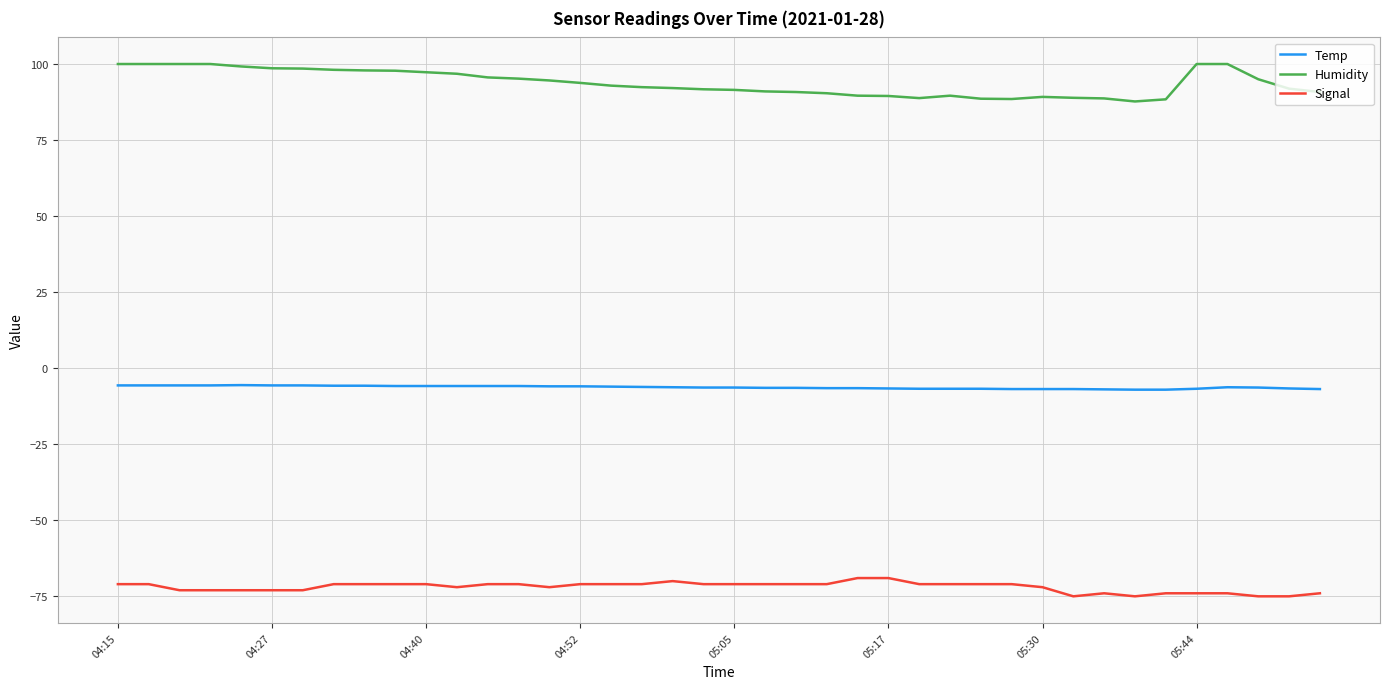

What is the difference between the second highest and second lowest values in the Humidity series?

11.6